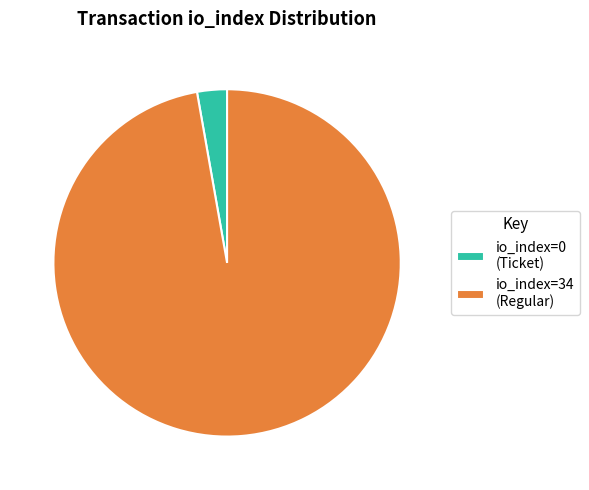

What is the smallest slice in the pie chart?

io_index=0 (Ticket)